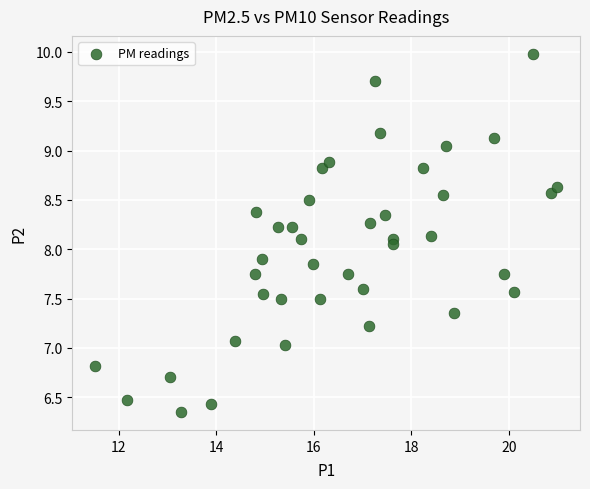

What is the range of X values (max minus min)?

9.5